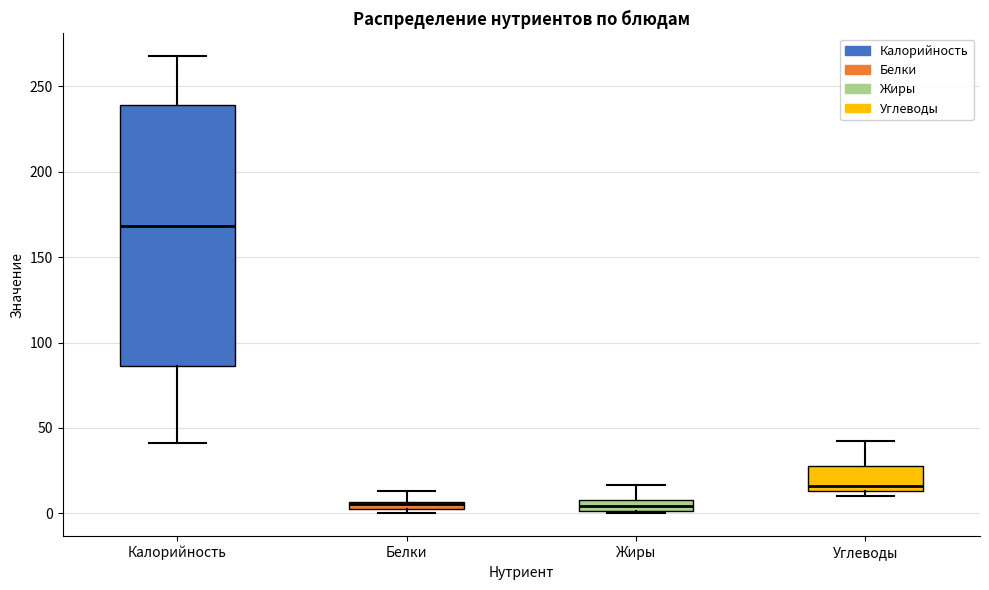

Comparing the boxes themselves (not the whiskers), which one is the tallest?

Калорийность